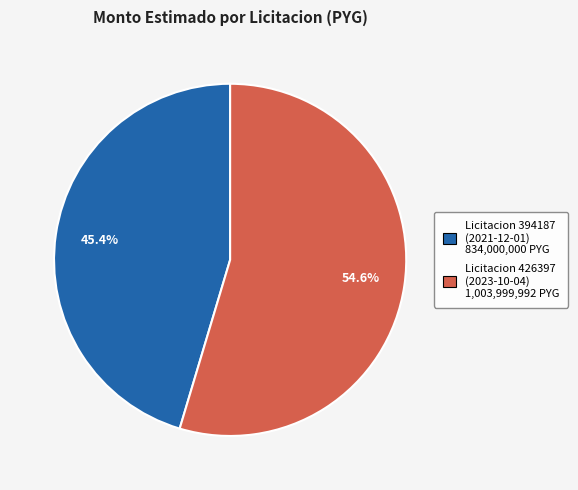

Is there a majority slice in this chart?

Yes